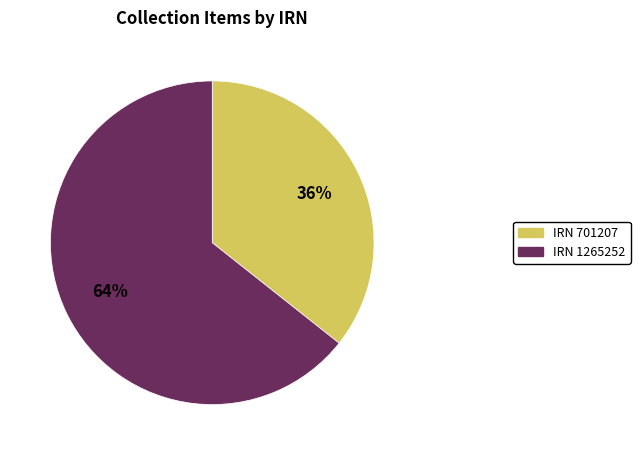

To the nearest percent, what is the average slice percentage?

50%